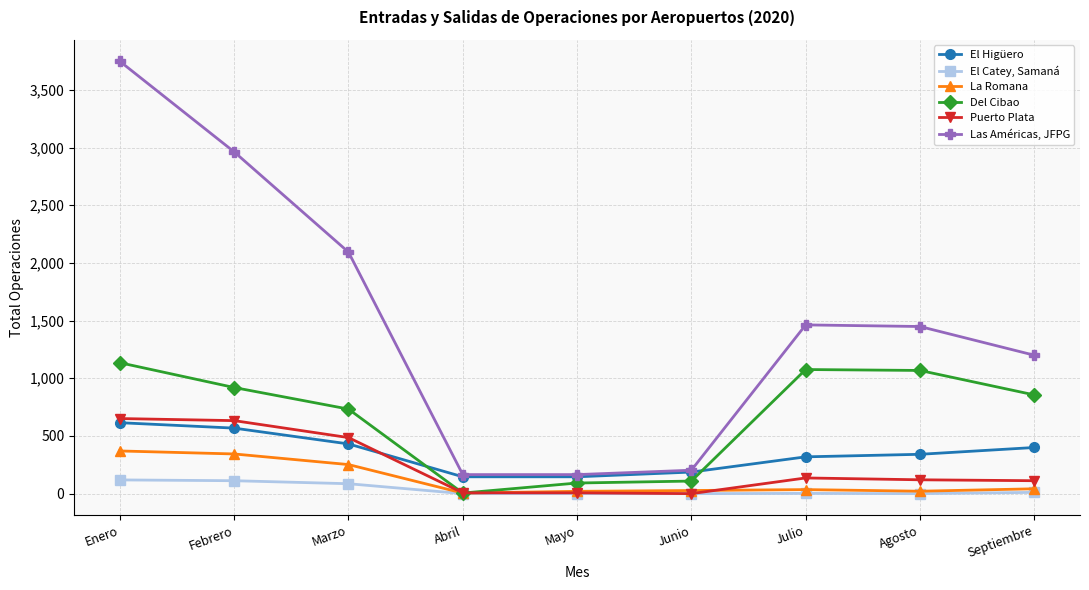

True or false: El Catey, Samaná has a value of 0 at Abril.

True